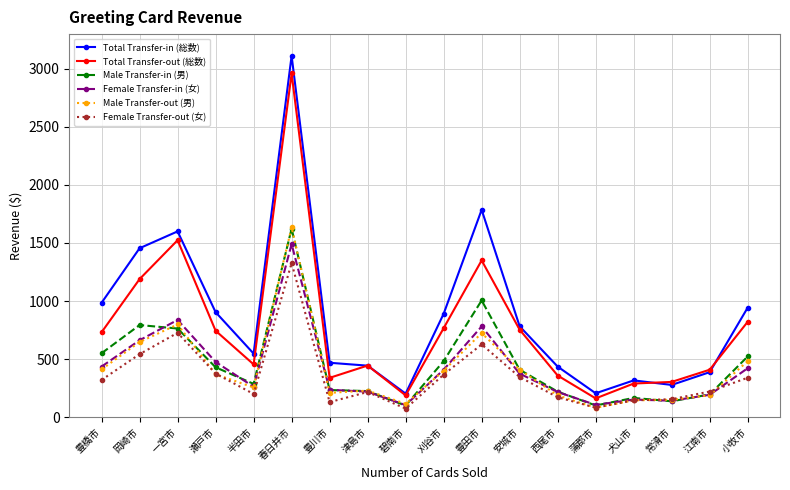

The value of Male Transfer-in (男) at 一宮市 is 763. True or false?

True